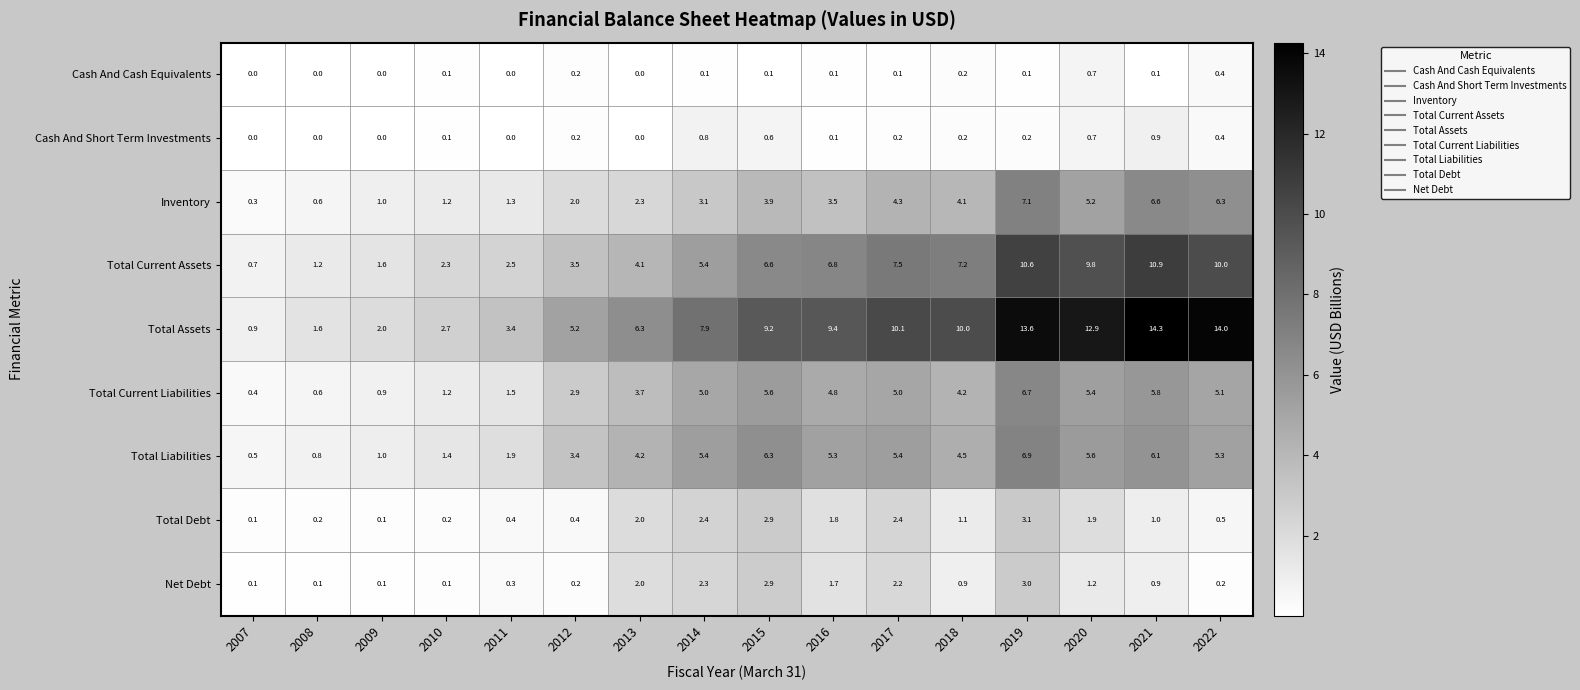

Read the Net Debt value at 2013.

2.0